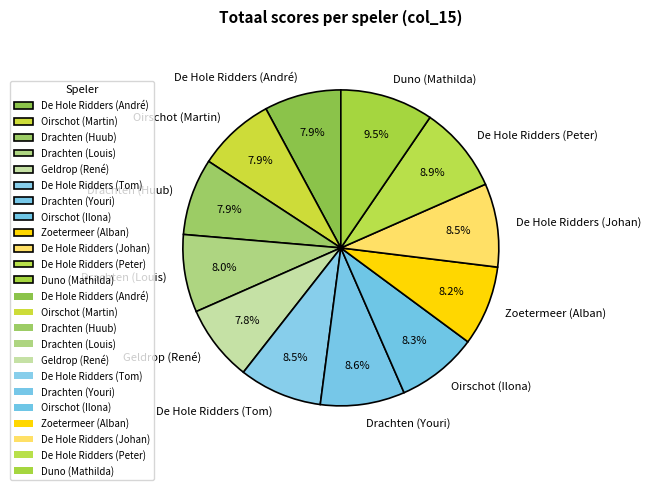

To the nearest percent, what percentage of the pie is Geldrop (René)?

8%